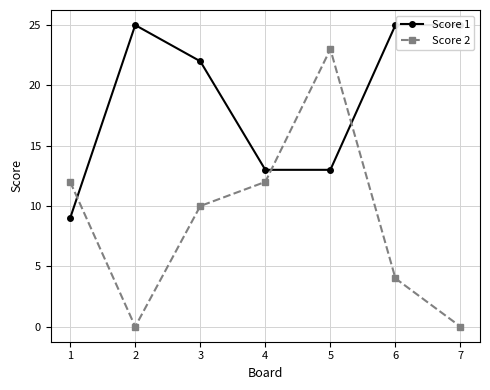

The Score 2 series shows 12 at 4. True or false?

True